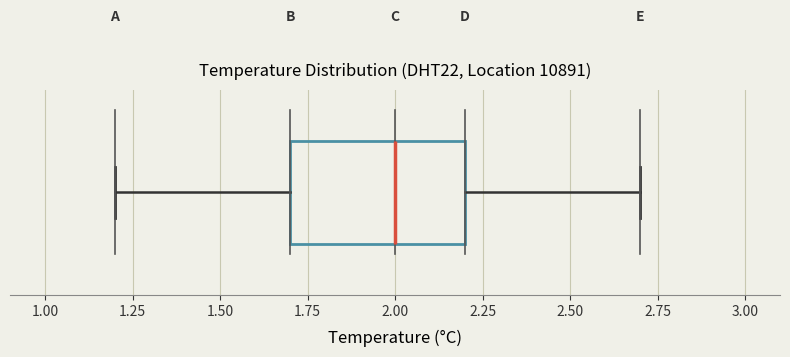

Where is the right edge of the box on the x-axis? The values are not printed on the chart, so give them approximately, as read against the axis.

2.2